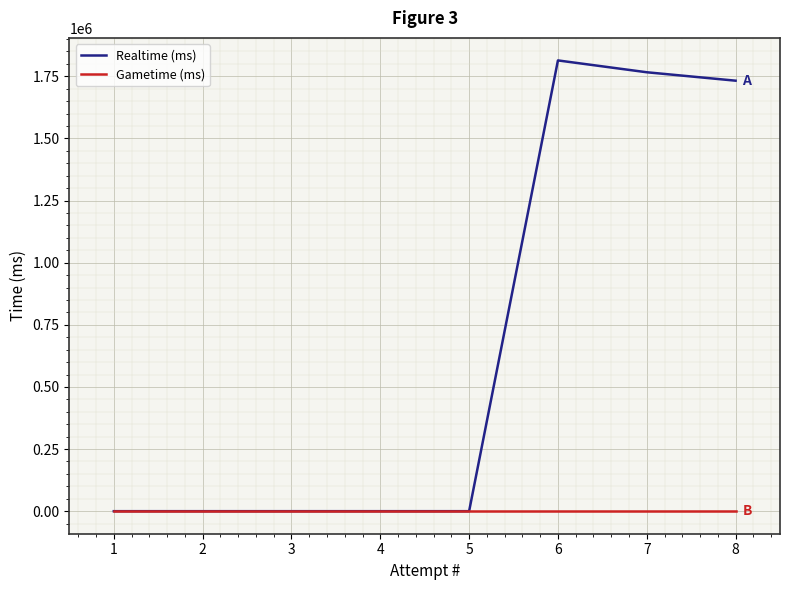

What is the sum of the Realtime (ms) values at 2 and 6?

1814015